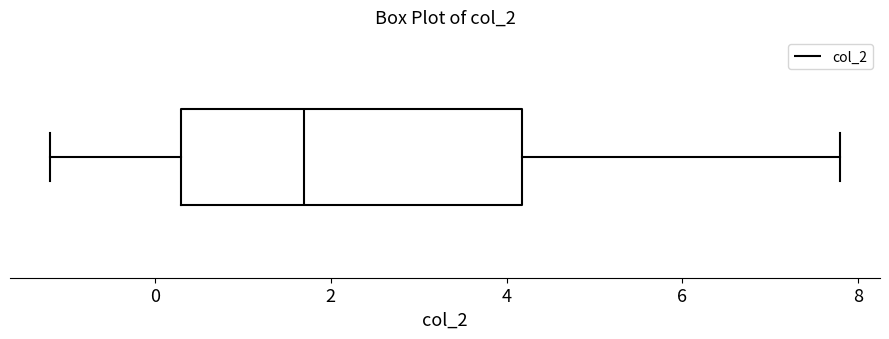

Where does the right whisker of the box end on the x-axis? The values are not printed on the chart, so give them approximately, as read against the axis.

7.8